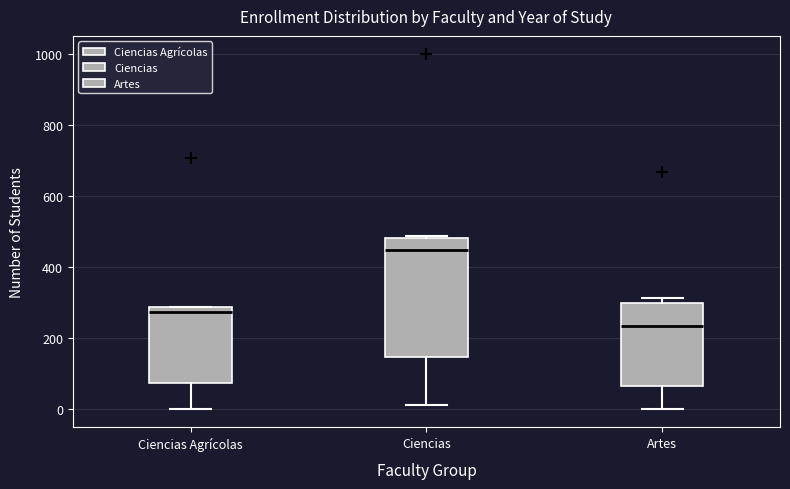

Reading left to right, read every box against the y-axis: the position of its median line, the range the box covers, and the ends of its whiskers. The values are not printed on the chart, so give them approximately, as read against the axis.

Ciencias Agrícolas: median 280 (just below the box's upper edge), box 80 to 280, whiskers 0 to 280
Ciencias: median 440, box 140 to 480, whiskers 20 to 480
Artes: median 240, box 60 to 300, whiskers 0 to 320